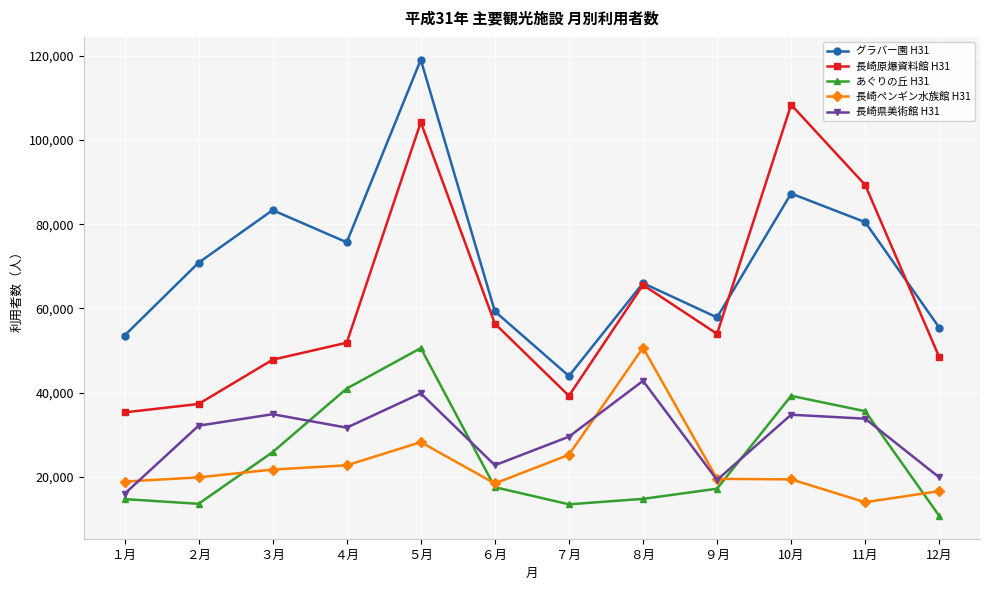

The value of あぐりの丘 H31 at ８月 is 14767. True or false?

True